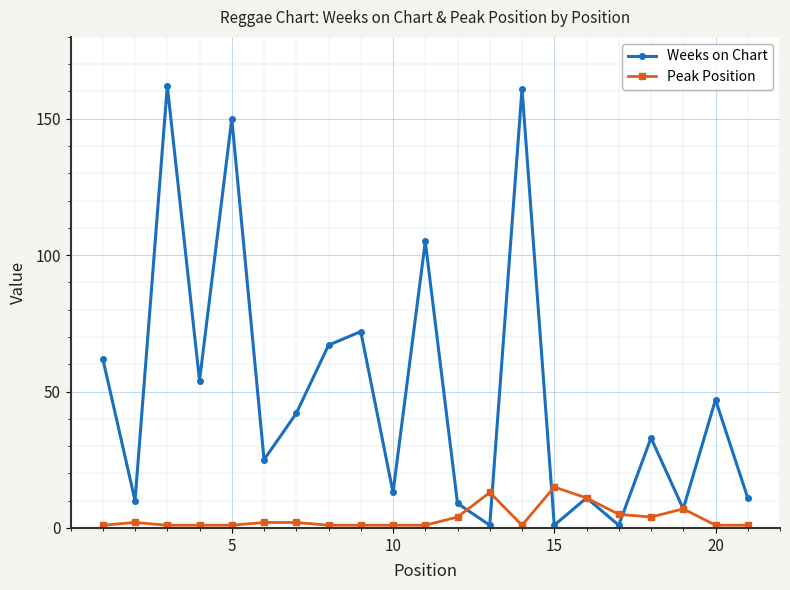

List the series in order of their peak value, lowest first.

Peak Position, Weeks on Chart